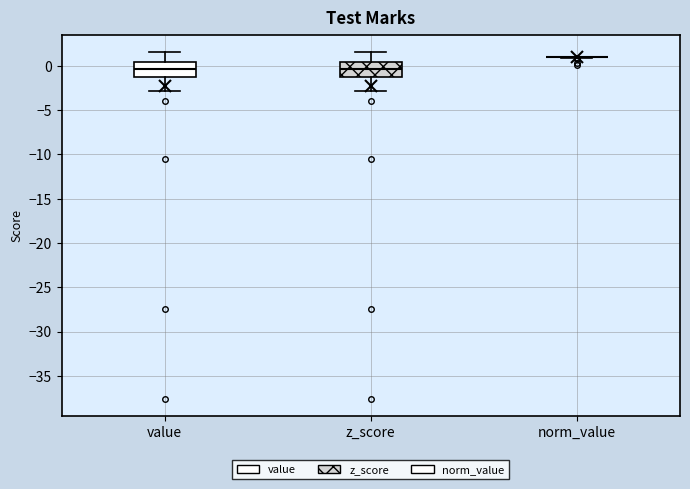

Where does the upper whisker of the box for value end on the y-axis? The values are not printed on the chart, so give them approximately, as read against the axis.

1.5